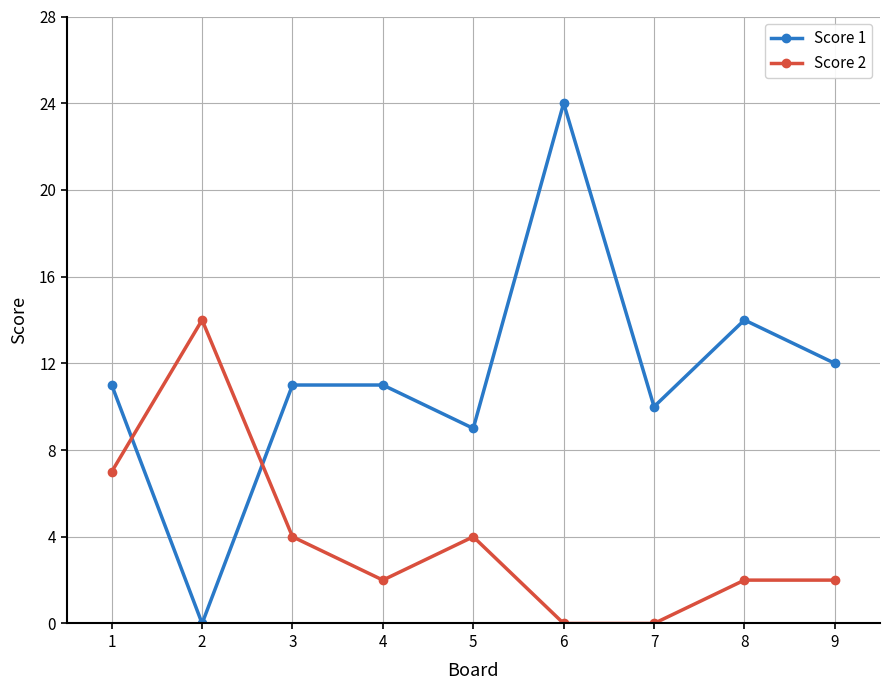

What is the average value of the Score 2 series?

4